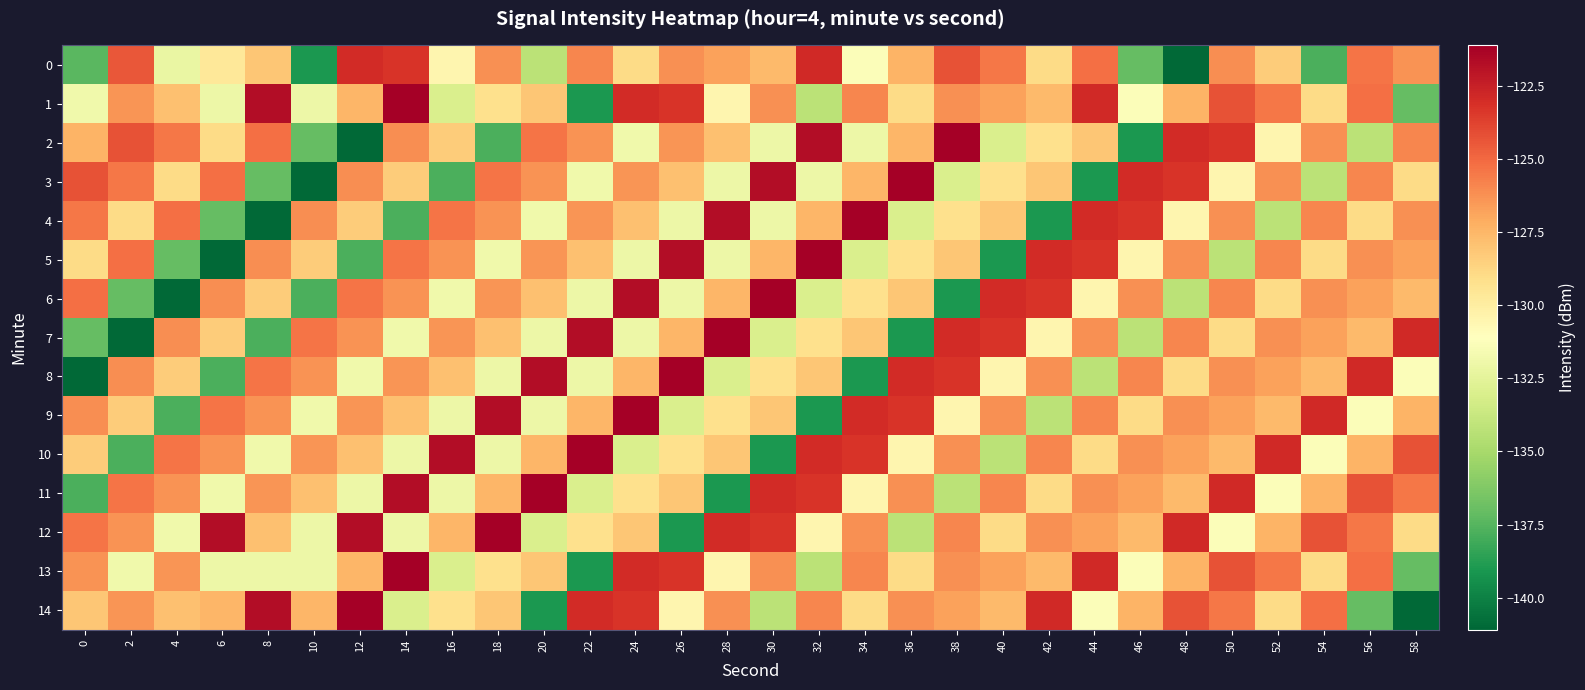

At 24, list the series in order from largest to smallest.

9, 6, 1, 13, 14, 3, 8, 4, 12, 0, 11, 2, 5, 7, 10